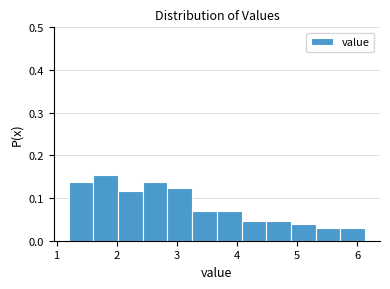

Reading left to right, list every bar in this chart as the range it spans on the x-axis followed by its height. Neither the bar edges nor the heights are printed on the chart, so give them approximately, as read against the axes.

1.2 to 1.6: 0.14
1.6 to 2.0: 0.15
2.0 to 2.4: 0.12
2.4 to 2.8: 0.14
2.8 to 3.3: 0.12
3.3 to 3.7: 0.07
3.7 to 4.1: 0.07
4.1 to 4.5: 0.05
4.5 to 4.9: 0.05
4.9 to 5.3: 0.04
5.3 to 5.7: 0.03
5.7 to 6.1: 0.03